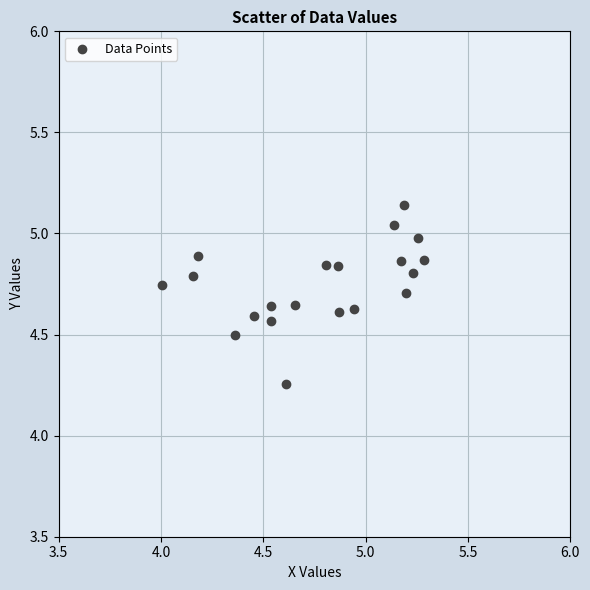

What is the range of Y values (max minus min)?

0.9